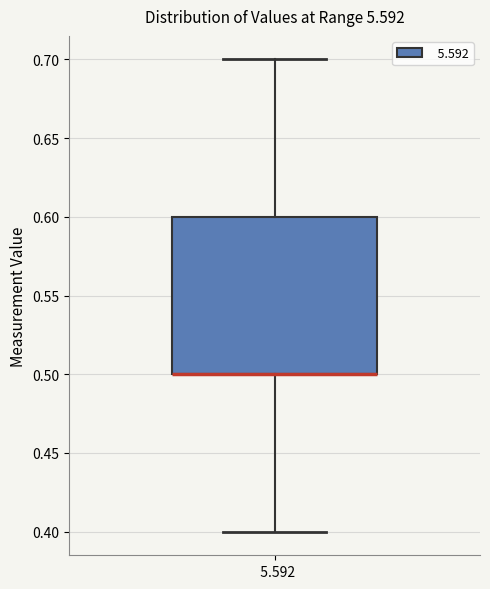

Read this box plot against the y-axis: the position of the median line, the range covered by the box, and the ends of both whiskers. The values are not printed on the chart, so give them approximately, as read against the axis.

median 0.5 (drawn on the box's lower edge), box 0.5 to 0.6, whiskers 0.4 to 0.7